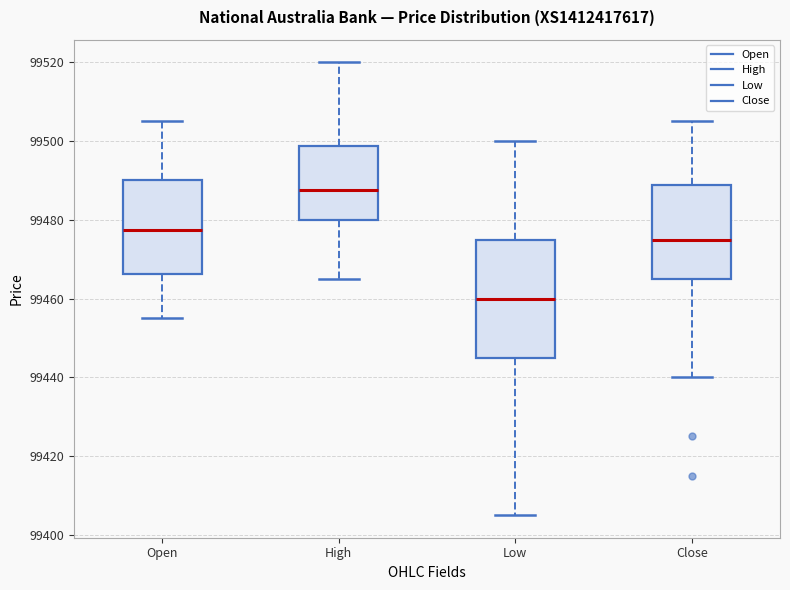

Comparing the boxes themselves (not the whiskers), which one is the tallest?

Low